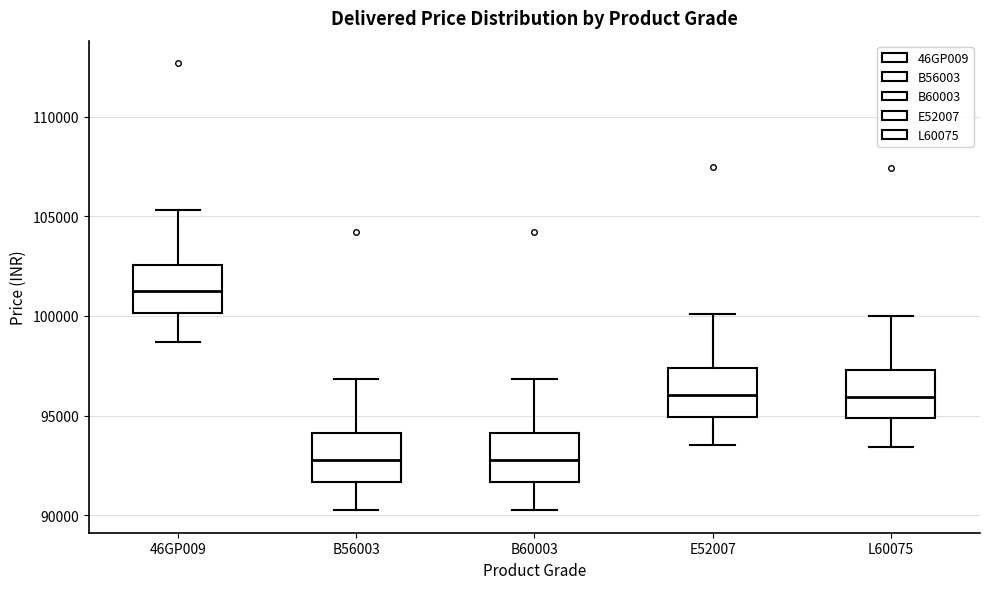

Reading left to right, transcribe this box plot: for each box, give where its median line is, the range the box spans, and where its two whiskers end, as read against the y-axis. The values are not printed on the chart, so give them approximately, as read against the axis.

46GP009: median 101000, box 100000 to 102500, whiskers 98500 to 105500
B56003: median 93000, box 91500 to 94000, whiskers 90000 to 97000
B60003: median 93000, box 91500 to 94000, whiskers 90000 to 97000
E52007: median 96000, box 95000 to 97500, whiskers 93500 to 100000
L60075: median 96000, box 95000 to 97500, whiskers 93500 to 100000